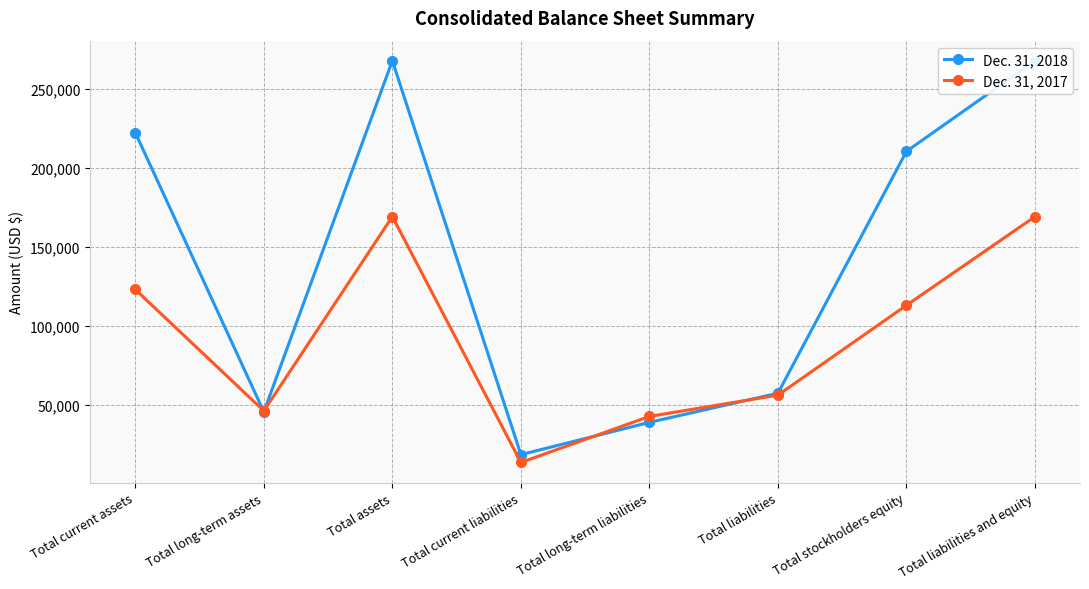

True or false: Dec. 31, 2017 has more than 2 interior local peaks.

False